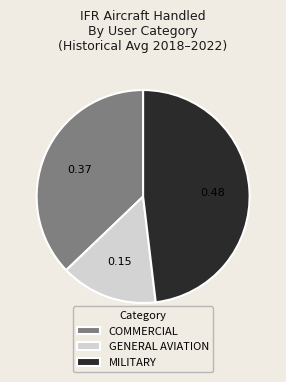

Combined, do MILITARY and COMMERCIAL account for over 50%?

Yes